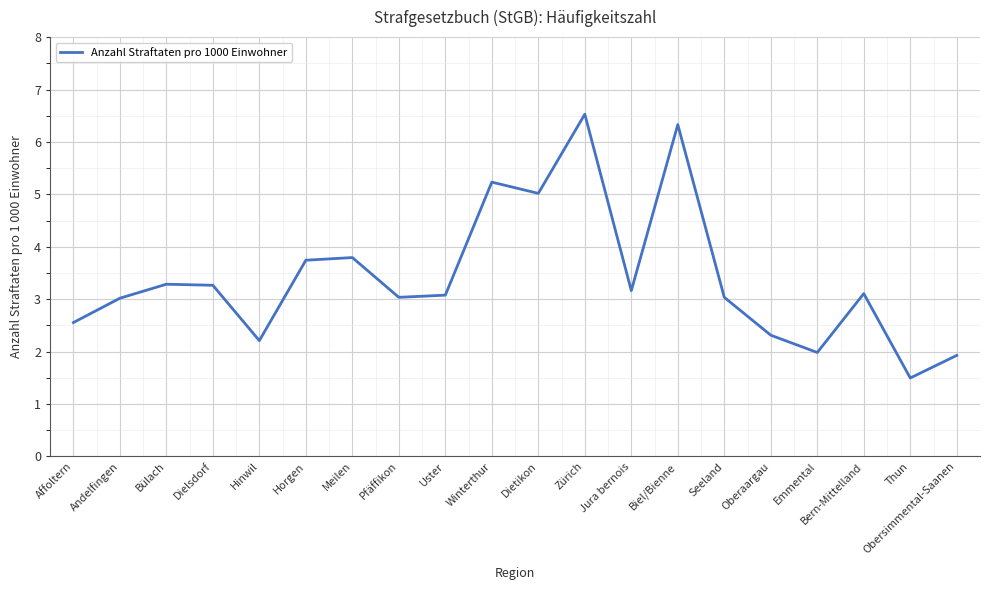

What is the approximate value at Andelfingen?

3.0